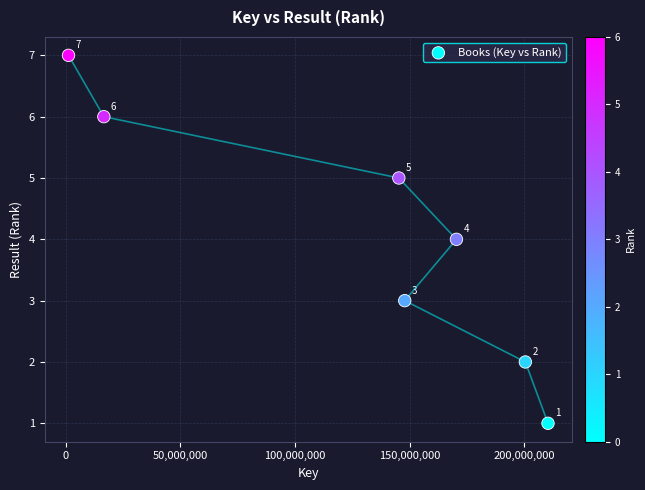

What is the range of X values (max minus min)?

209212364